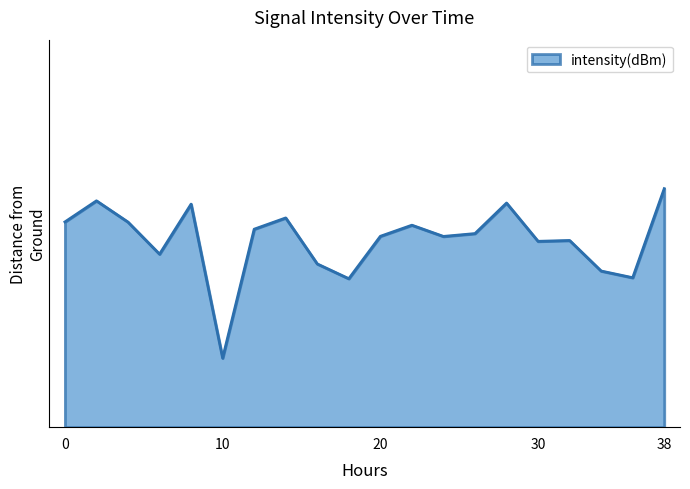

Reading left to right, what are all the values shown in this chart?

31.8	35.0	31.8	26.8	34.5	10.7	30.7	32.4	25.3	23.0	29.6	31.3	29.5	30.0	34.7	28.8	28.9	24.2	23.1	36.9